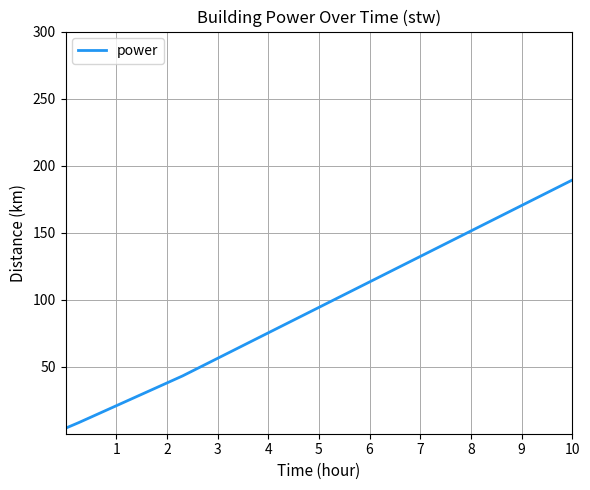

What is the greatest value displayed?

189.2